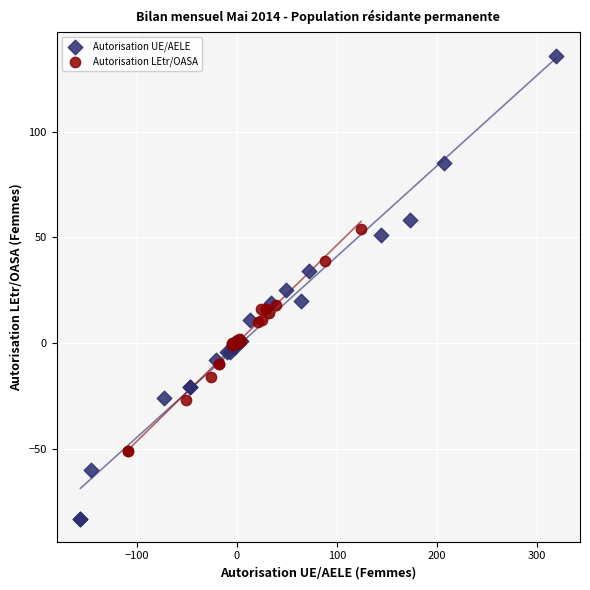

Which series has the largest Y range (max minus min)?

Autorisation UE/AELE